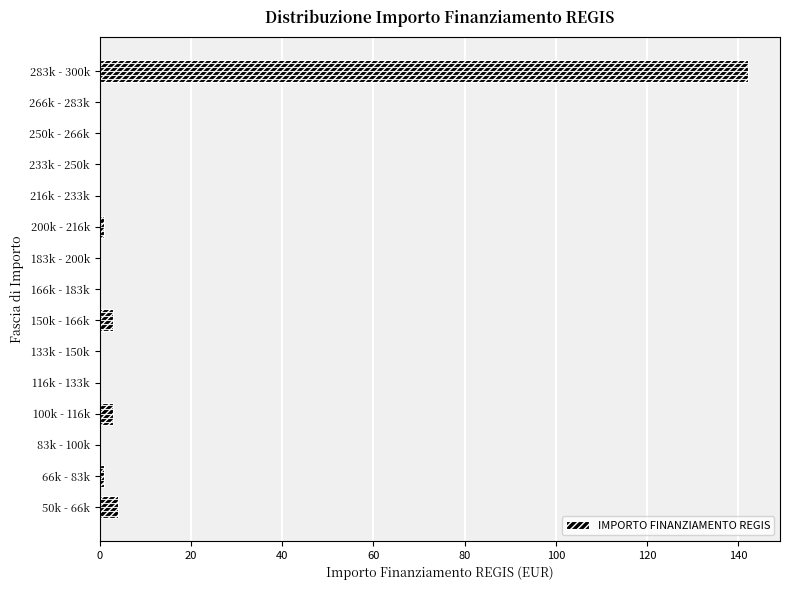

Reading bottom to top, transcribe all the data shown in this chart.

50k - 66k=4	66k - 83k=1	83k - 100k=0	100k - 116k=3	116k - 133k=0	133k - 150k=0	150k - 166k=3	166k - 183k=0	183k - 200k=0	200k - 216k=1	216k - 233k=0	233k - 250k=0	250k - 266k=0	266k - 283k=0	283k - 300k=142